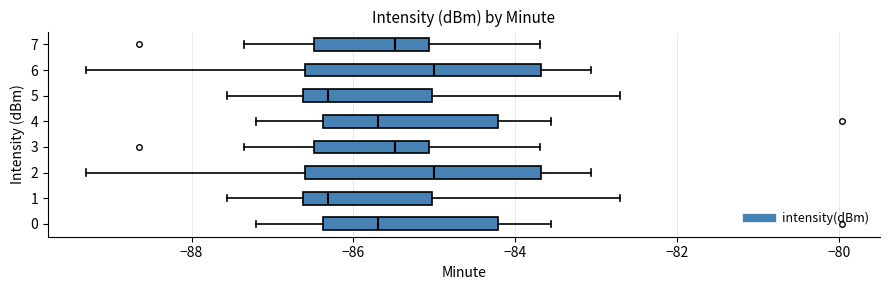

Reading bottom to top, transcribe this box plot: for each box, give where its median line is, the range the box spans, and where its two whiskers end, as read against the x-axis. The values are not printed on the chart, so give them approximately, as read against the axis.

0: median -85.6, box -86.4 to -84.2, whiskers -87.2 to -83.6
1: median -86.4, box -86.6 to -85.0, whiskers -87.6 to -82.8
2: median -85.0, box -86.6 to -83.6, whiskers -89.4 to -83.0
3: median -85.4, box -86.4 to -85.0, whiskers -87.4 to -83.6
4: median -85.6, box -86.4 to -84.2, whiskers -87.2 to -83.6
5: median -86.4, box -86.6 to -85.0, whiskers -87.6 to -82.8
6: median -85.0, box -86.6 to -83.6, whiskers -89.4 to -83.0
7: median -85.4, box -86.4 to -85.0, whiskers -87.4 to -83.6